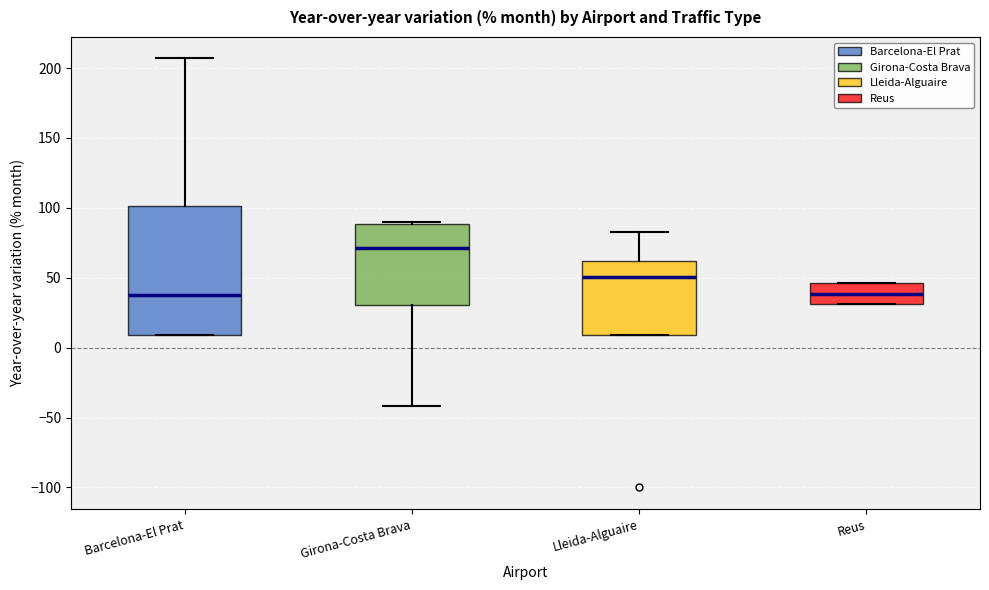

Reading left to right, read every box against the y-axis: the position of its median line, the range the box covers, and the ends of its whiskers. The values are not printed on the chart, so give them approximately, as read against the axis.

Barcelona-El Prat: median 40, box 10 to 100, whiskers 10 to 205
Girona-Costa Brava: median 70, box 30 to 90, whiskers -40 to 90
Lleida-Alguaire: median 50, box 10 to 60, whiskers 10 to 85
Reus: median 40, box 30 to 45, whiskers 30 to 45